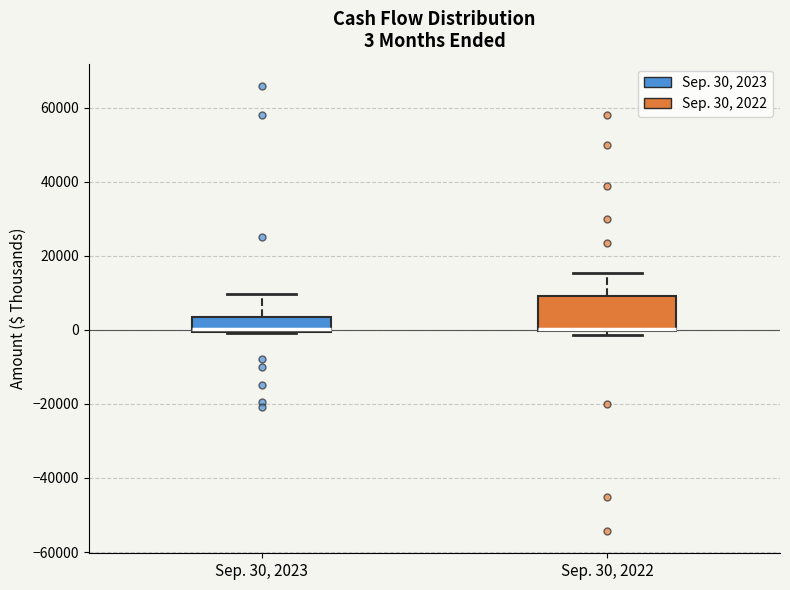

Comparing the boxes themselves (not the whiskers), which one is the tallest?

Sep. 30, 2022